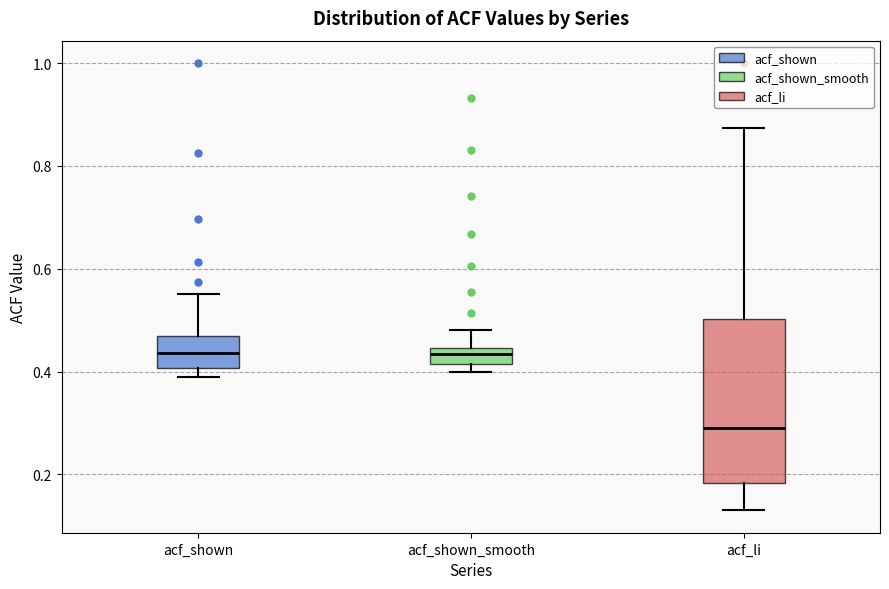

Which box has the lowest median line?

acf_li